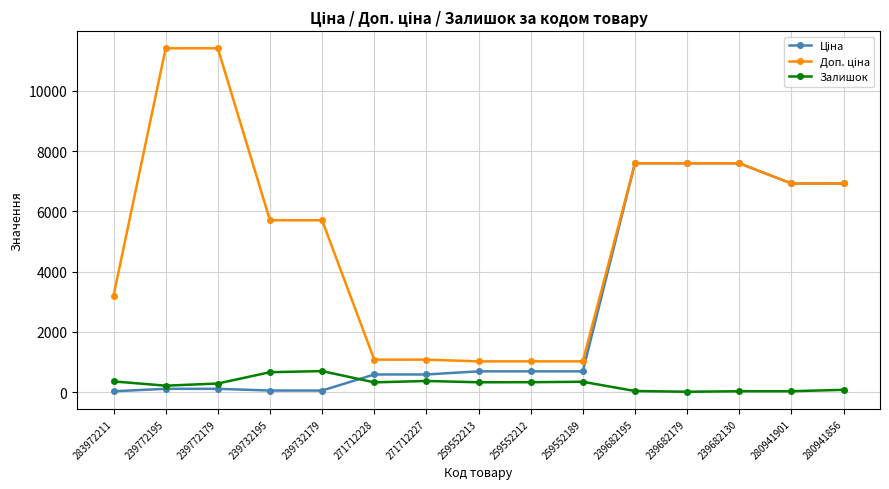

The Залишок series shows 331.0 at 259552213. True or false?

True